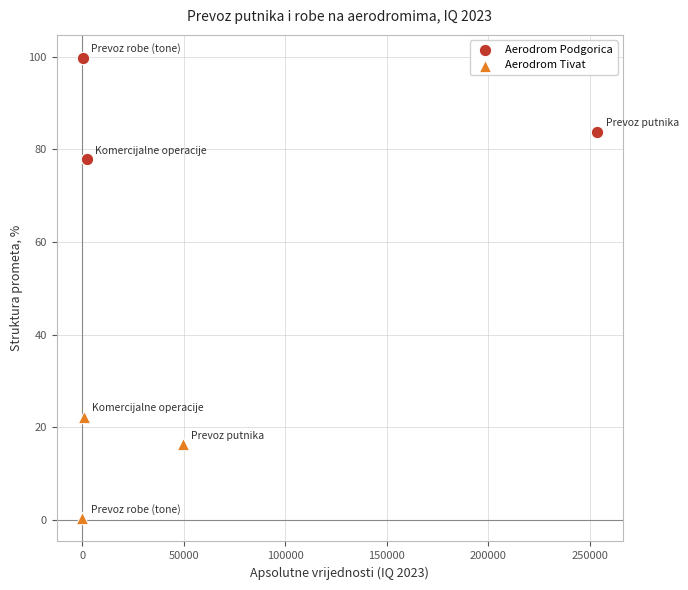

Which series contains the lowest Y value?

Aerodrom Tivat